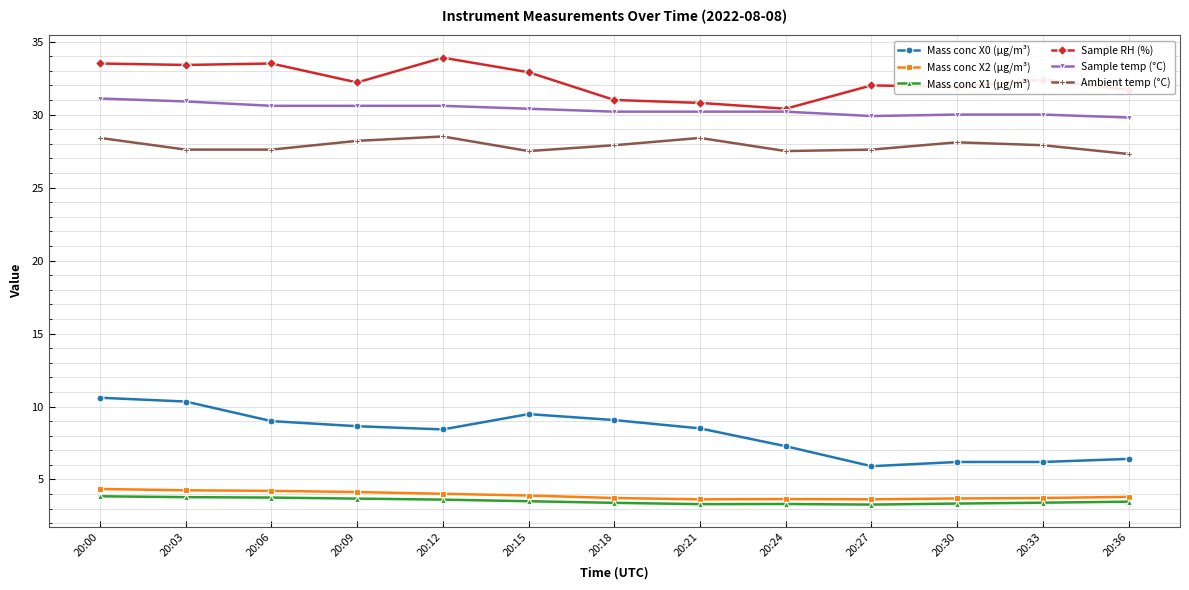

What is the difference between the second highest and second lowest values in the Ambient temp (°C) series?

0.9